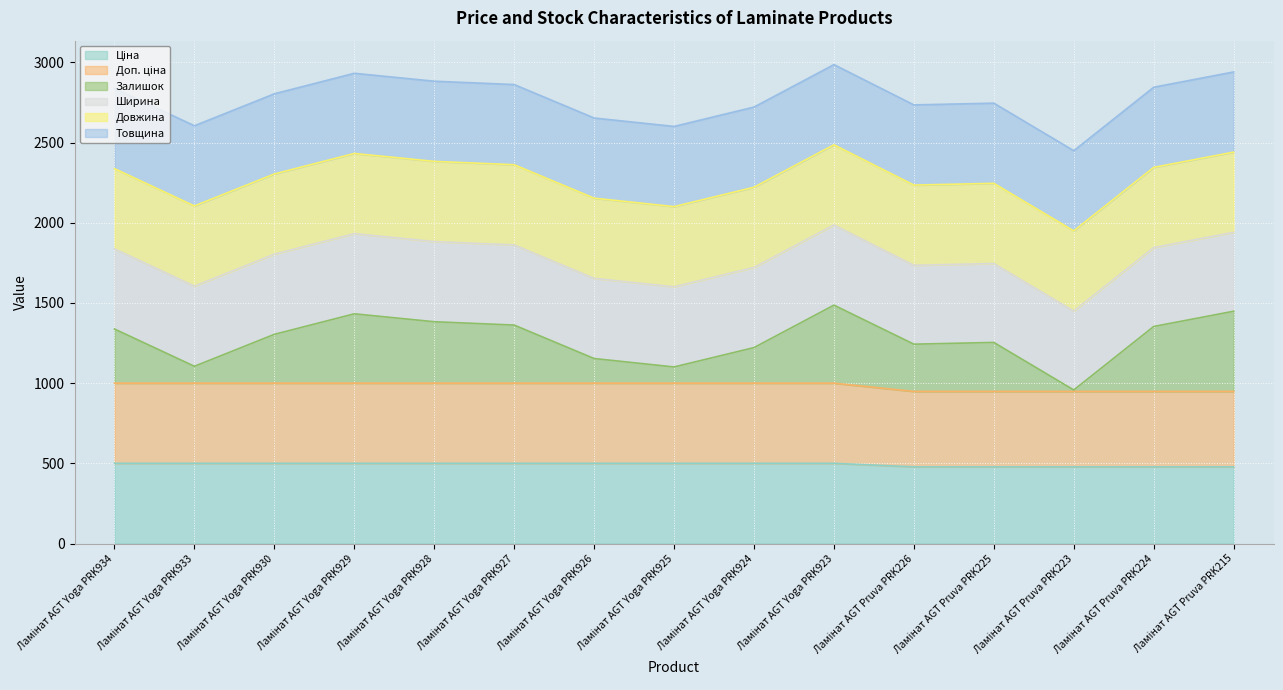

Between Ламінат AGT Yoga PRK928 and Ламінат AGT Yoga PRK925, which is larger?

Ламінат AGT Yoga PRK928